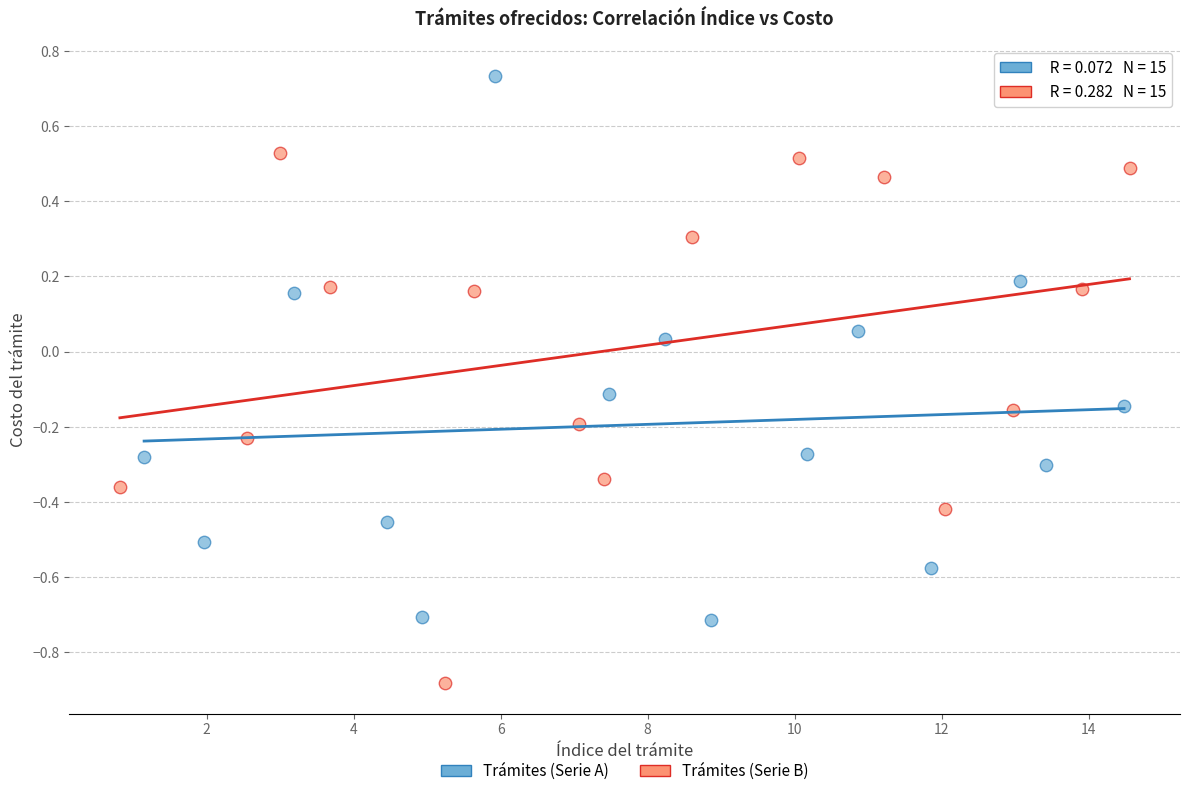

Which series reaches the maximum Y coordinate?

Trámites (Serie A)